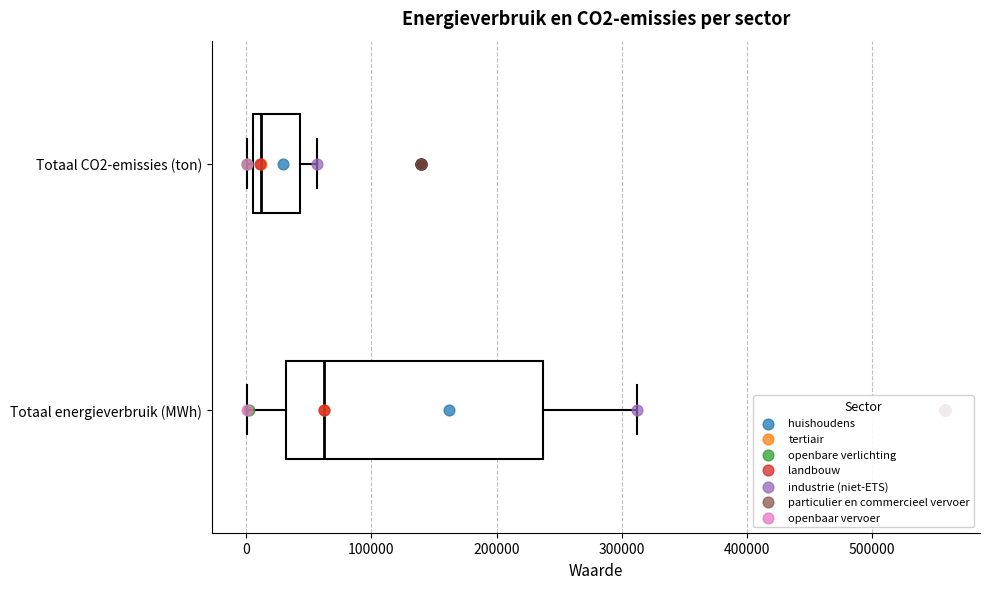

Reading bottom to top, transcribe this box plot: for each box, give where its median line is, the range the box spans, and where its two whiskers end, as read against the x-axis. The values are not printed on the chart, so give them approximately, as read against the axis.

Totaal energieverbruik (MWh): median 60000, box 30000 to 240000, whiskers 0 to 310000
Totaal CO2-emissies (ton): median 10000 (just right of the box's left edge), box 10000 to 40000, whiskers 0 to 60000